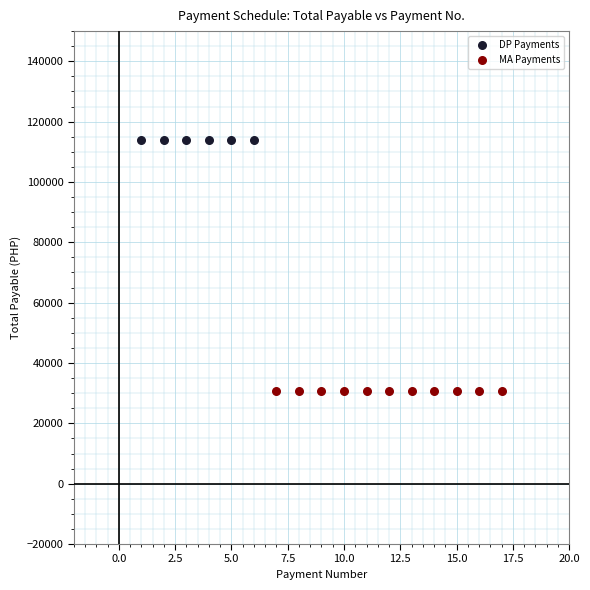

Which series reaches the maximum Y coordinate?

DP Payments